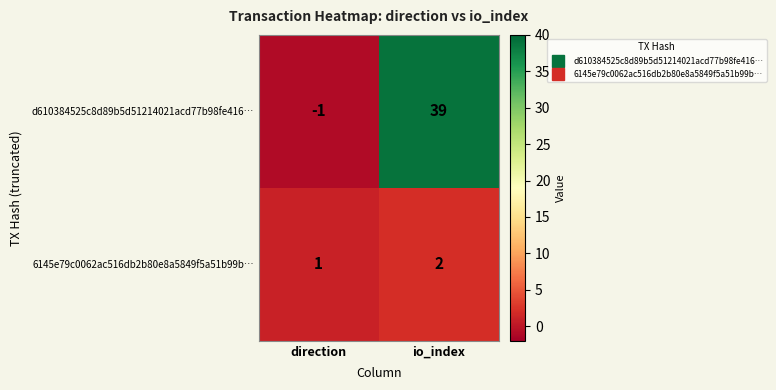

What is the difference between the maximum and minimum values in the d610384525c8d89b5d51214021acd77b98fe416… series?

40